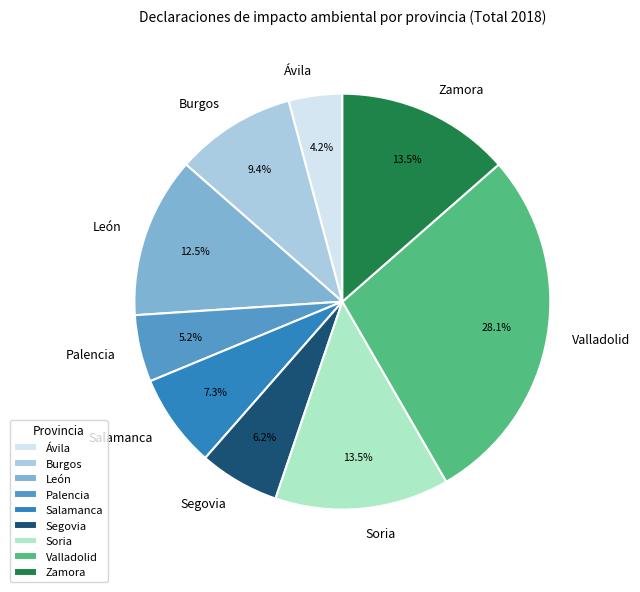

To the nearest percent, what portion does Segovia represent?

6%